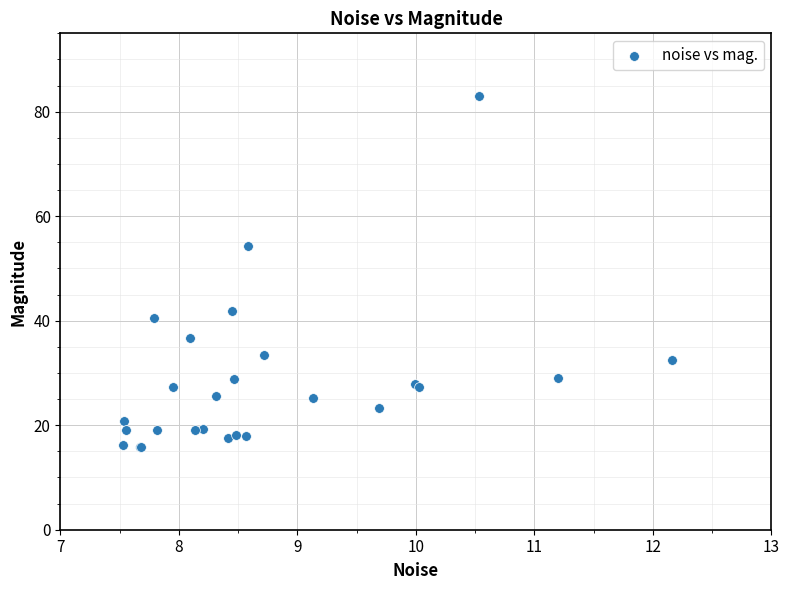

What Y value in the scatter plot is closest to 49?

54.2